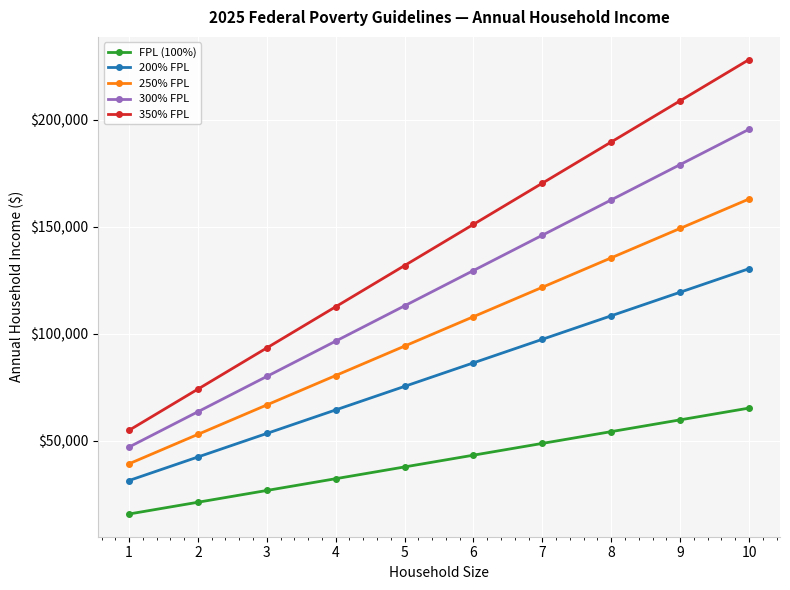

List the labels in order of 300% FPL value, largest first.

10, 9, 8, 7, 6, 5, 4, 3, 2, 1